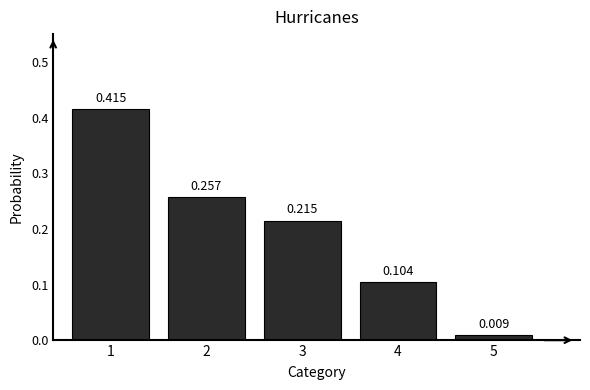

How many bars are there in total?

5